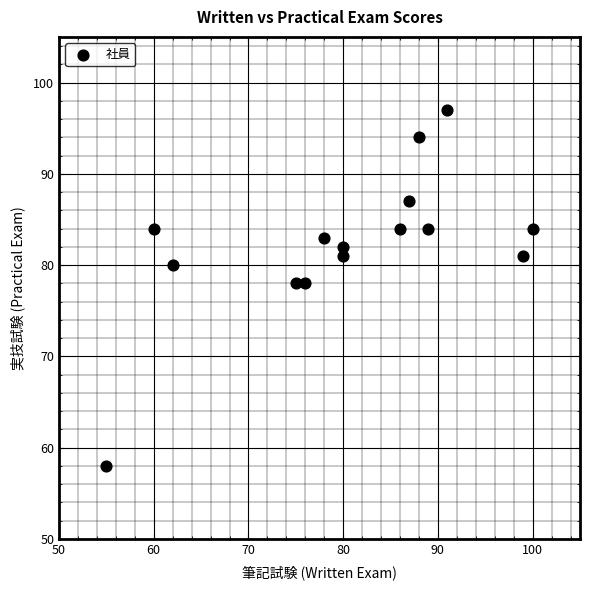

What is the range of X values (max minus min)?

45